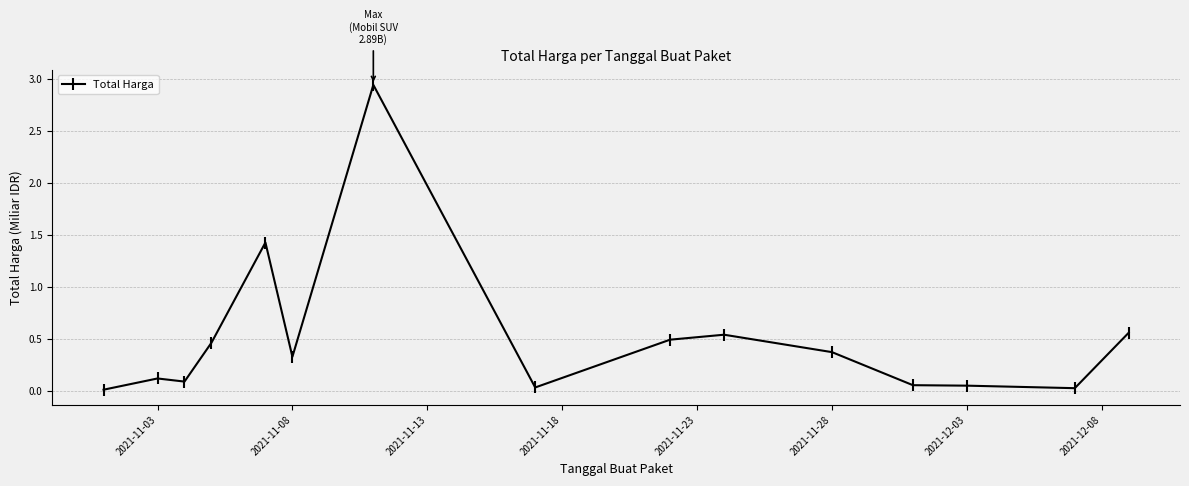

True or false: the data has more than 2 interior local peaks.

True